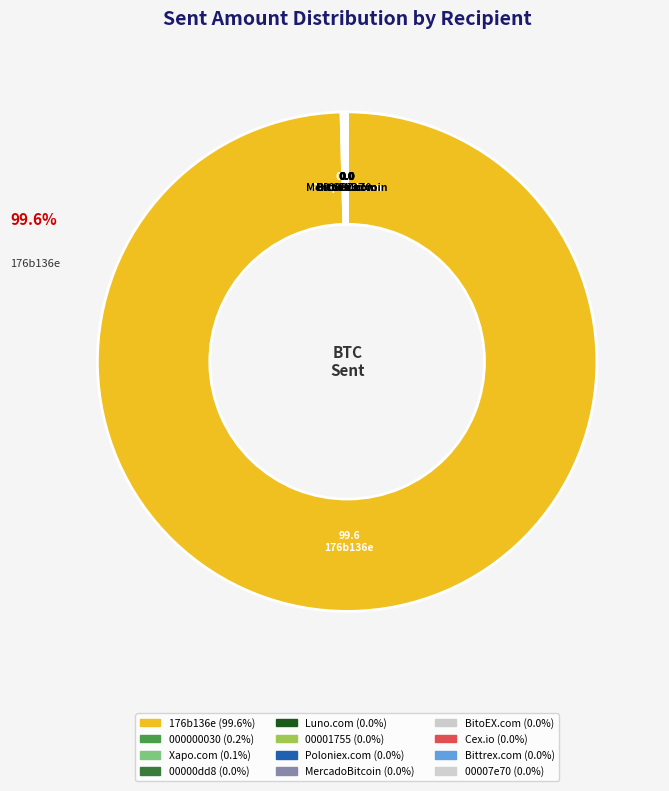

To the nearest percent, what is the difference between the largest and smallest slice percentages?

100%